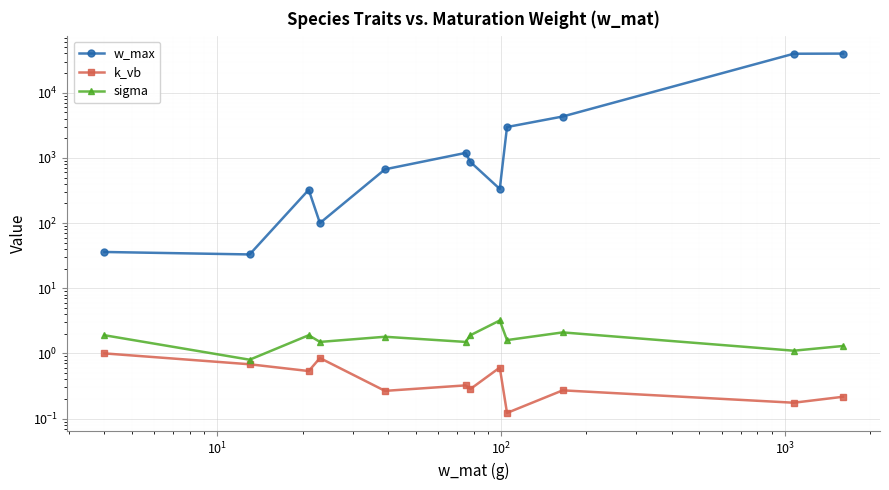

Is the value of sigma at $\mathdefault{10^{5}}$ greater than the value of w_max at 8?

No